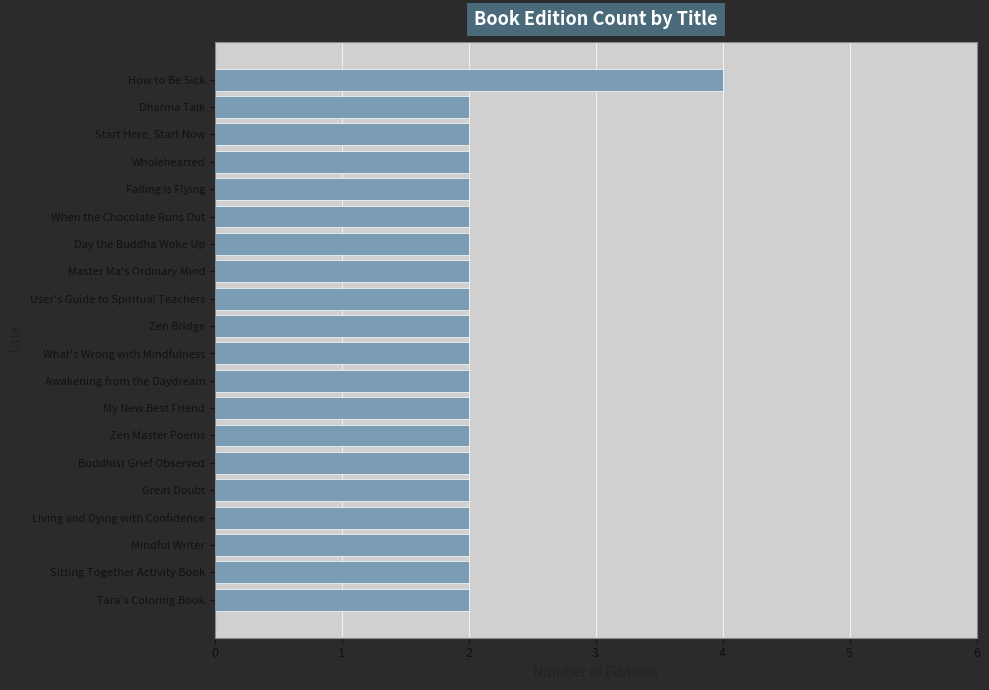

Are the bars horizontal?

Yes